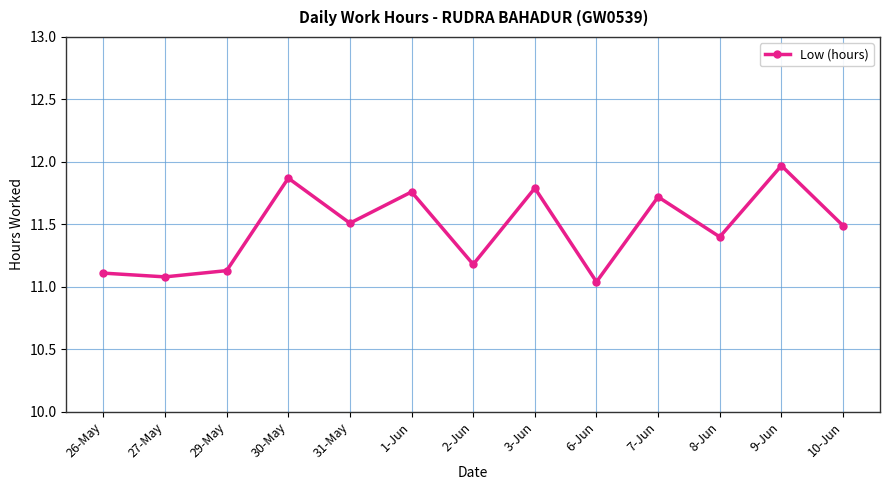

Count the number of categories in the chart.

13